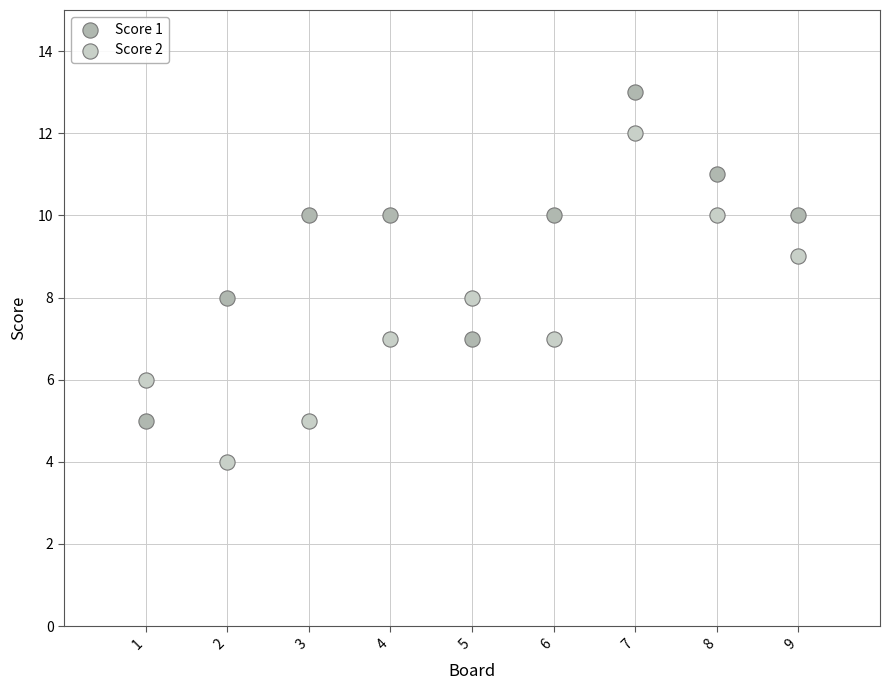

Which series reaches the minimum Y coordinate?

Score 2